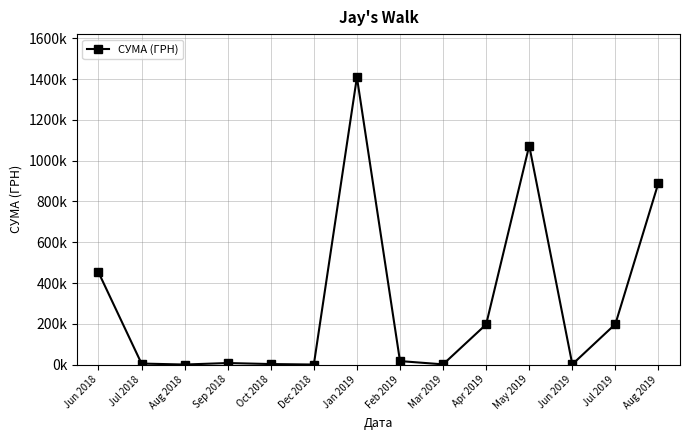

What is the label of the 11th point from the left?

May 2019